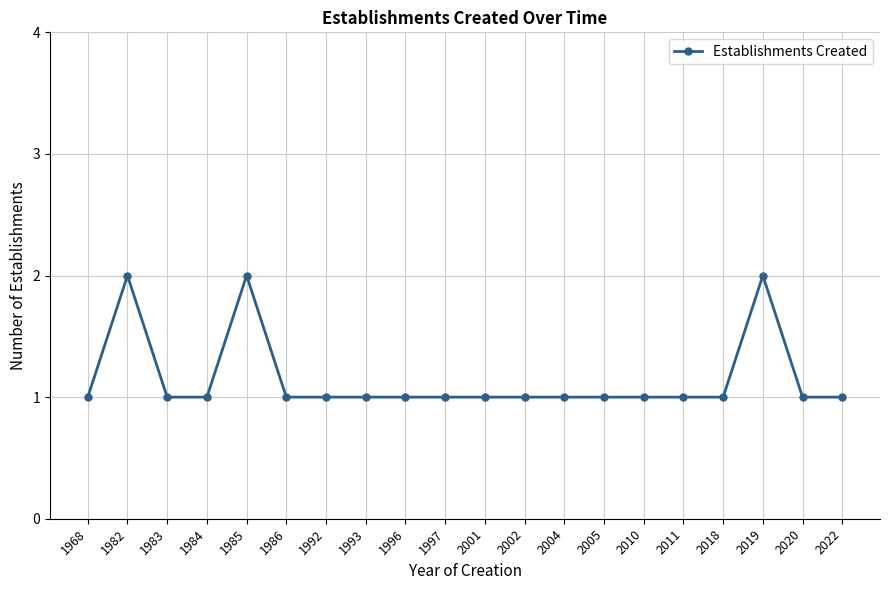

What is the ratio of the value at 1993 to the value at 1992?

1.0